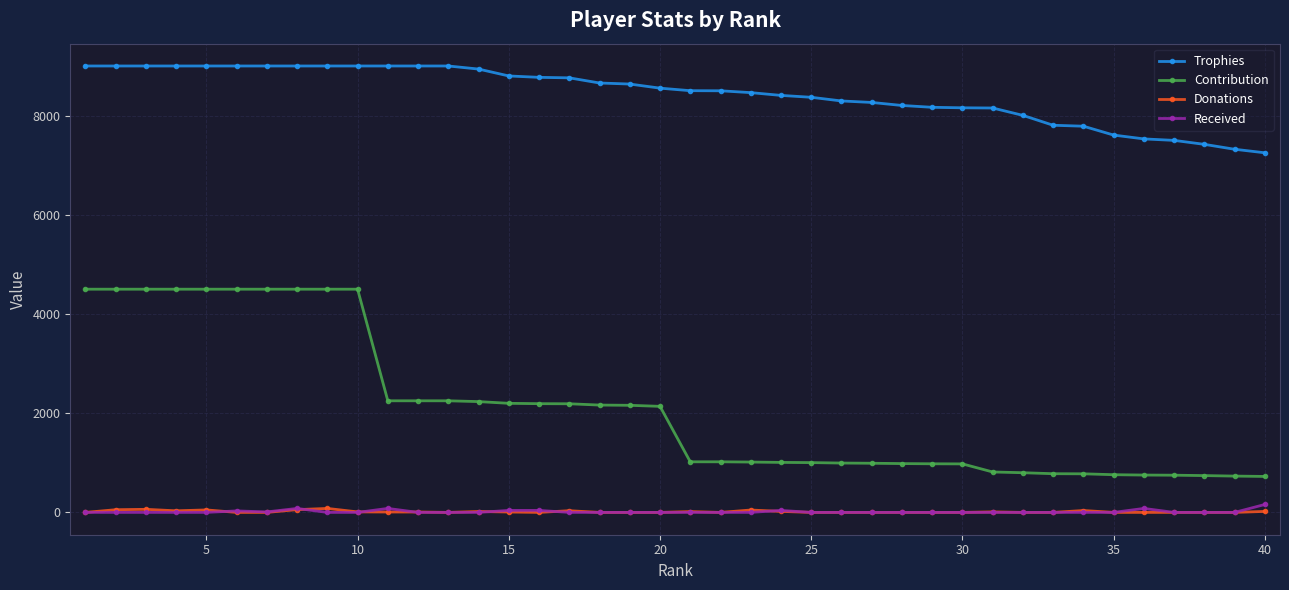

What are all the series names shown in the legend?

Trophies, Contribution, Donations, Received